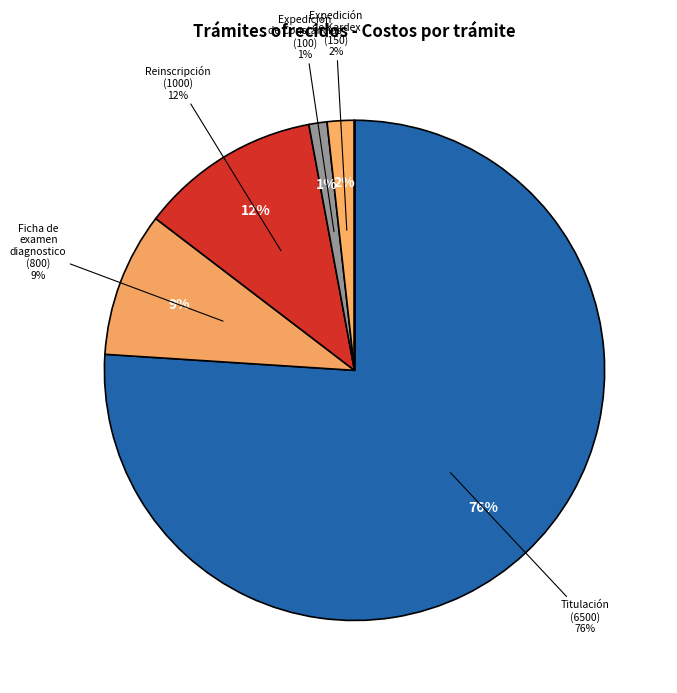

What portion of the pie excludes Solicitud de información?

100.0%